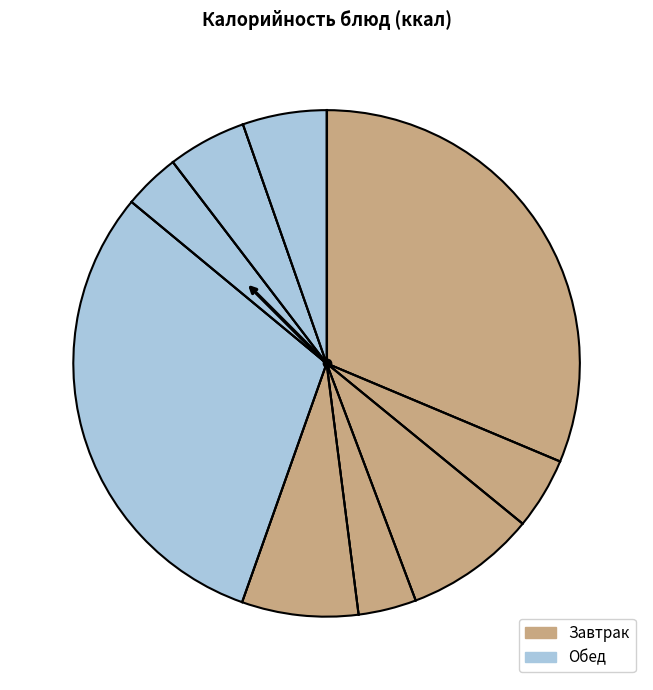

Which category has the smallest portion of the pie?

Компот из ягод